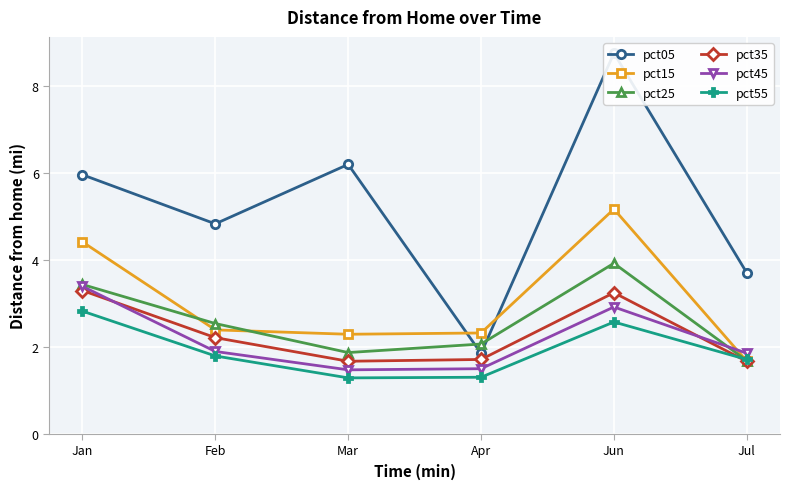

At which category does pct35 reach its first local peak?

Jun